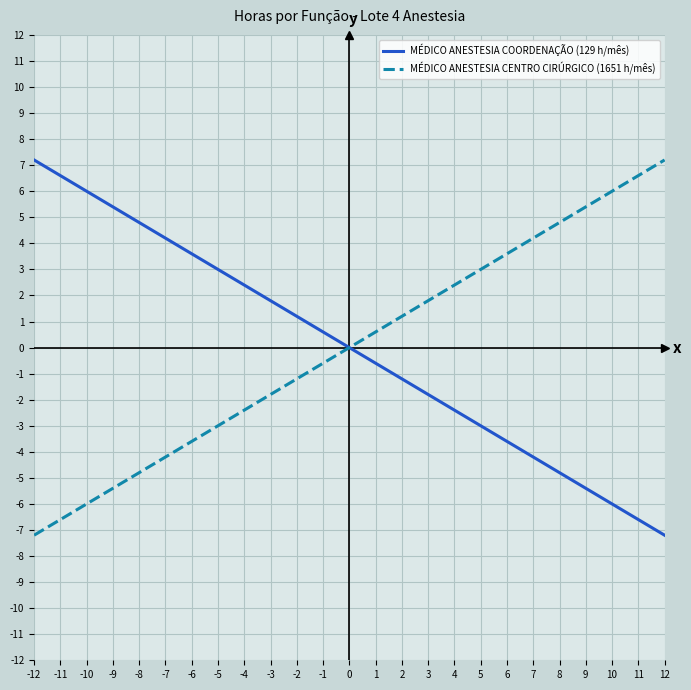

The MÉDICO ANESTESIA CENTRO CIRÚRGICO (1651 h/mês) series shows 4.8 at 8. True or false?

True